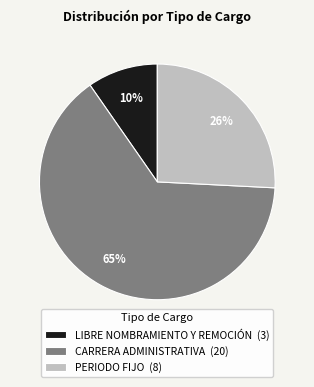

Which category has the biggest portion of the pie?

CARRERA ADMINISTRATIVA